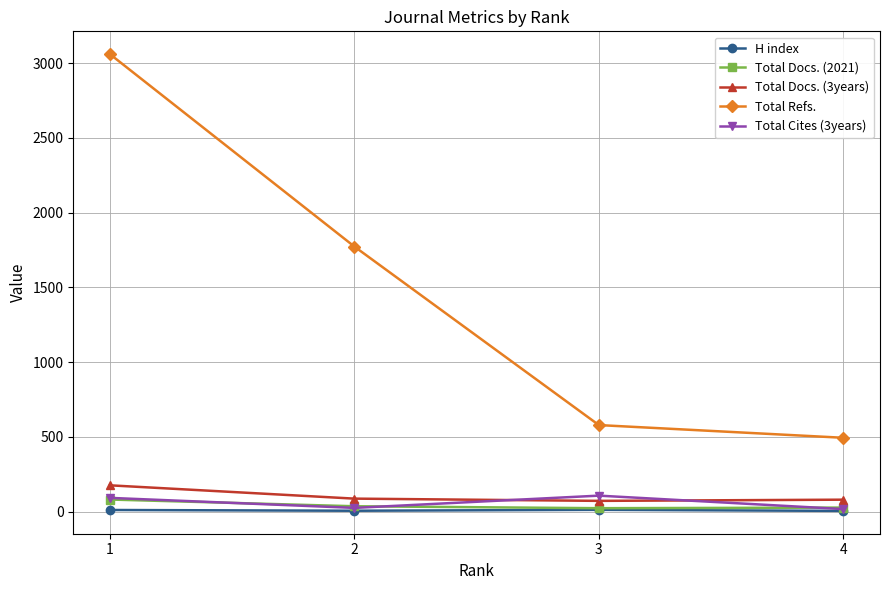

How many H index values are between 6 and 12?

3